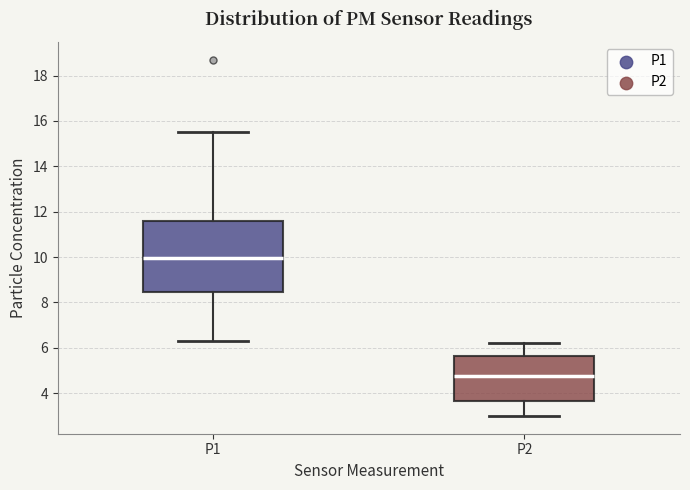

Which box's median line is the lowest?

P2